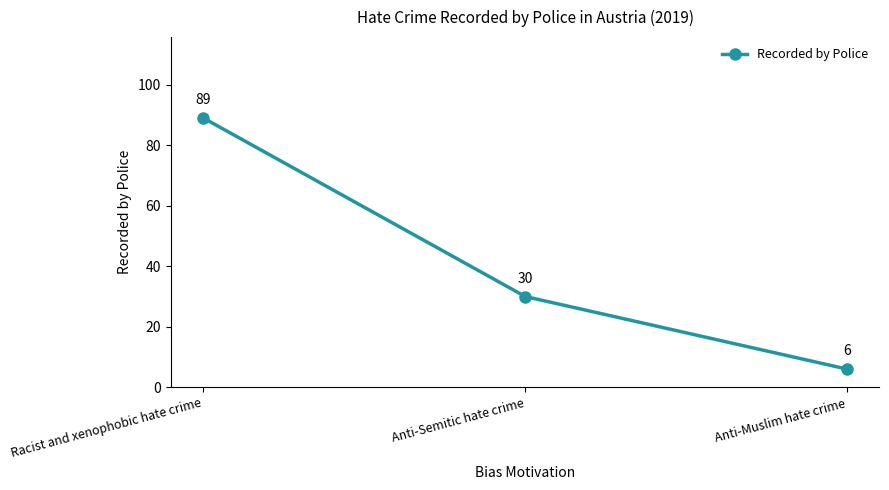

What value does the data have at Anti-Muslim hate crime, to the nearest 10?

10